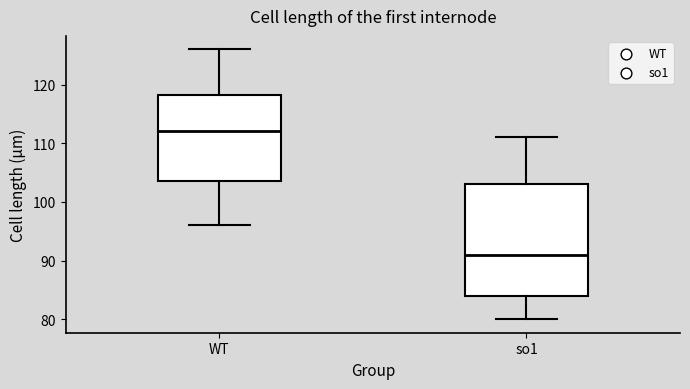

Which box is the tallest, from its lower edge to its upper edge?

so1